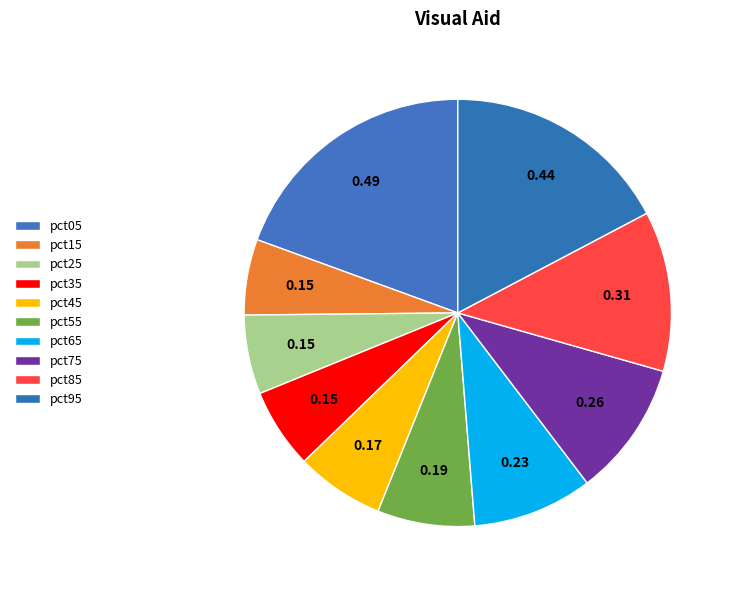

True or false: pct95 accounts for 32% of the total.

False